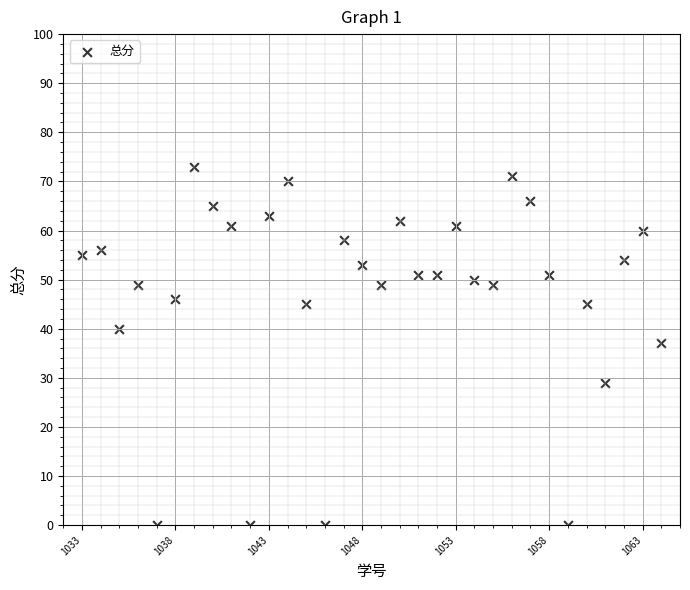

What Y value in the scatter plot is closest to 36?

37